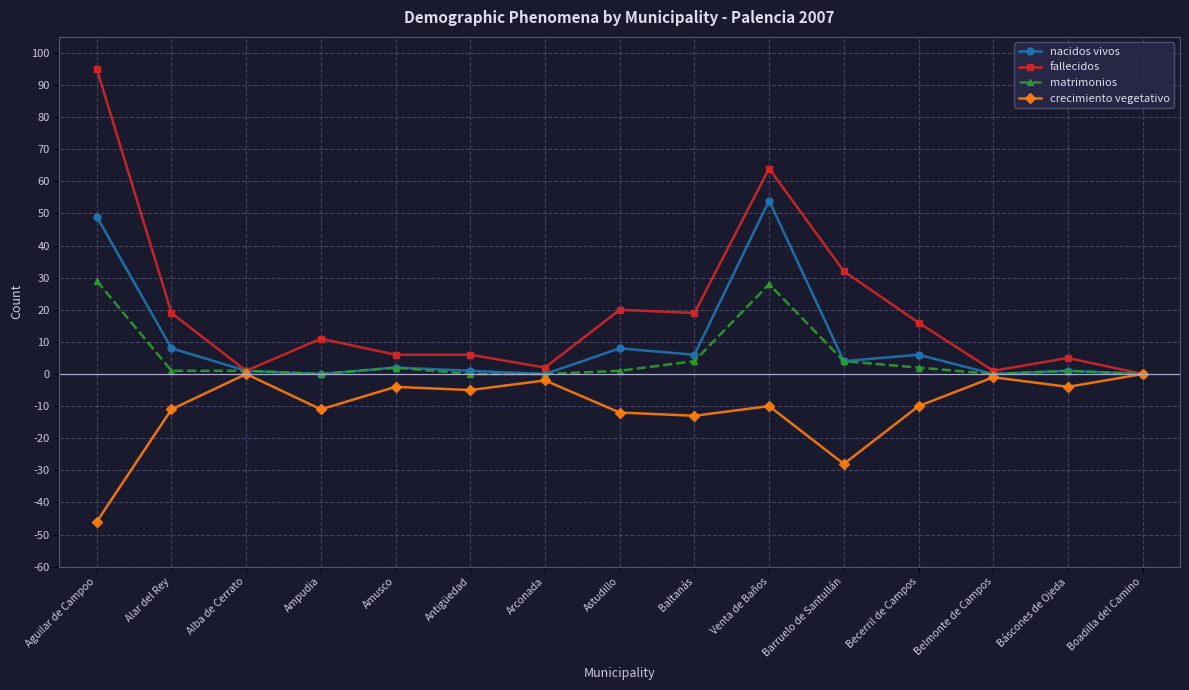

What is the maximum value shown in the chart?

95